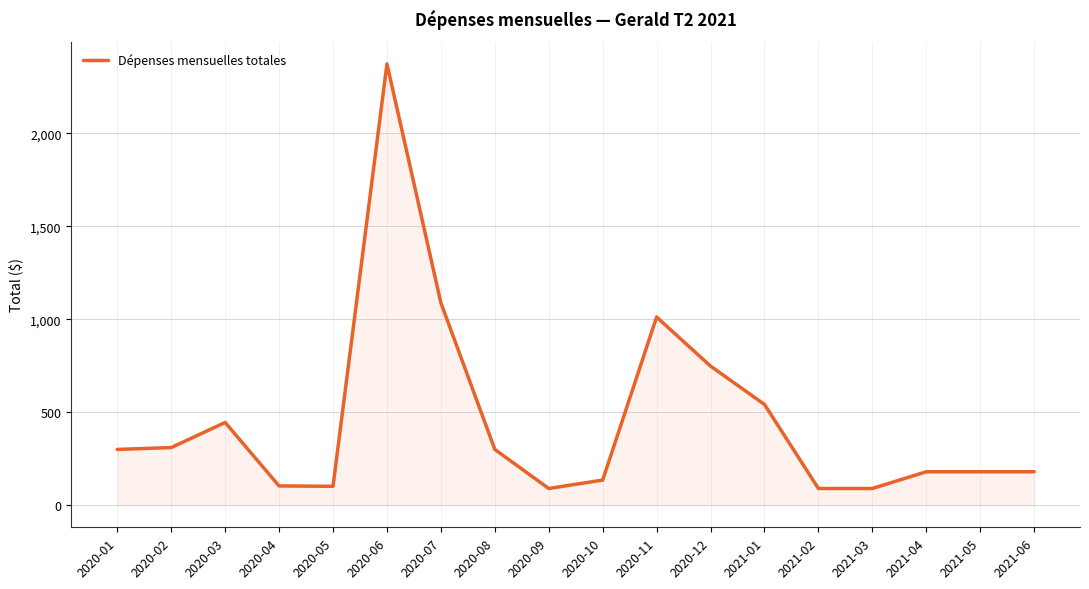

Does the chart have visible grid lines?

Yes